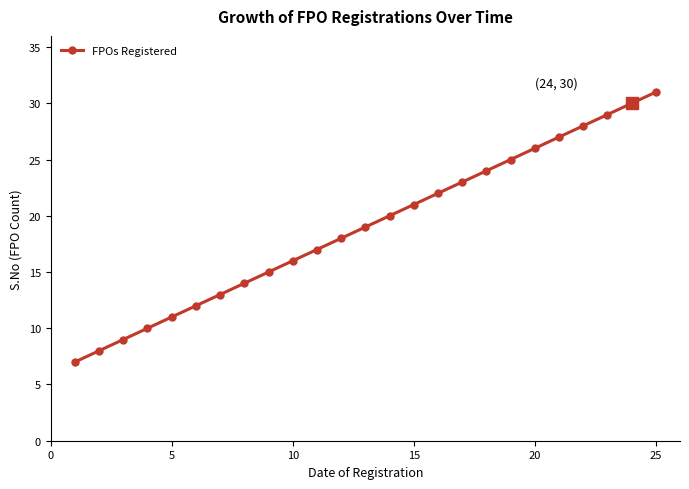

True or false: the data has more than 2 interior local peaks.

False